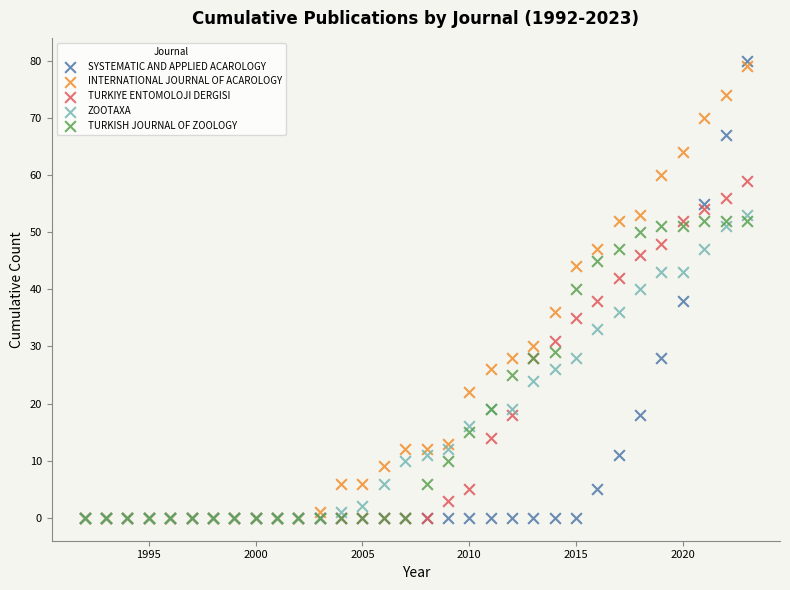

What are all the series names shown in the legend?

SYSTEMATIC AND APPLIED ACAROLOGY, INTERNATIONAL JOURNAL OF ACAROLOGY, TURKIYE ENTOMOLOJI DERGISI, ZOOTAXA, TURKISH JOURNAL OF ZOOLOGY